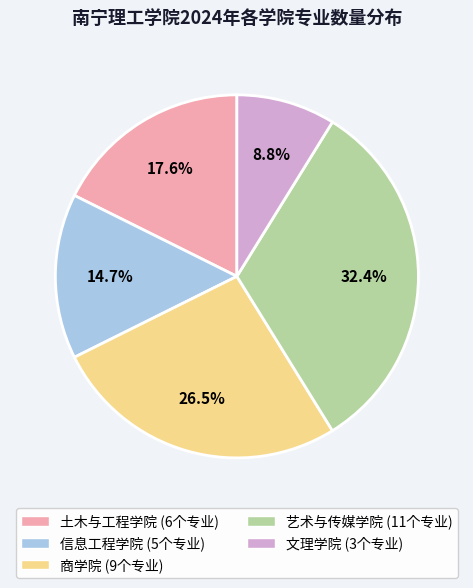

Count the number of slices in the pie.

5